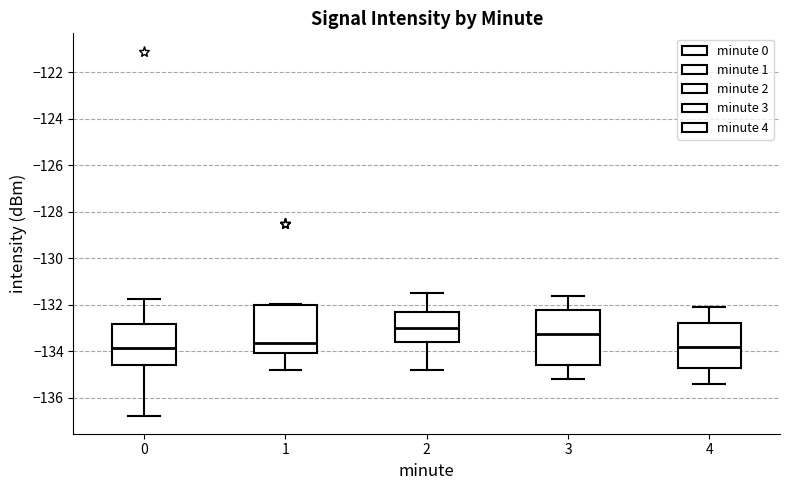

Comparing the boxes themselves (not the whiskers), which one is the tallest?

3